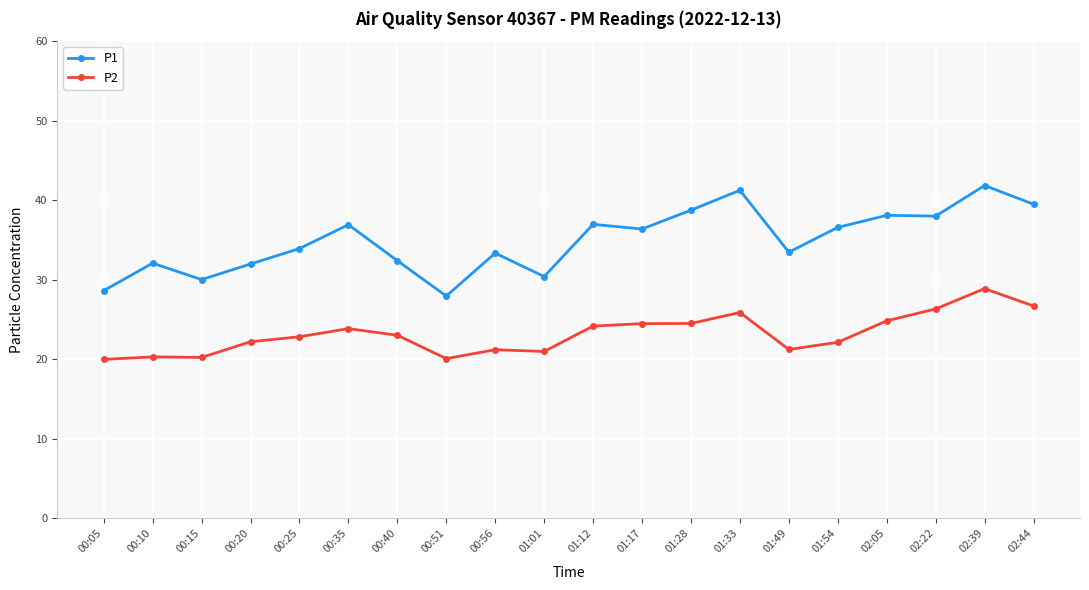

At which label does P1 reach its minimum?

00:51